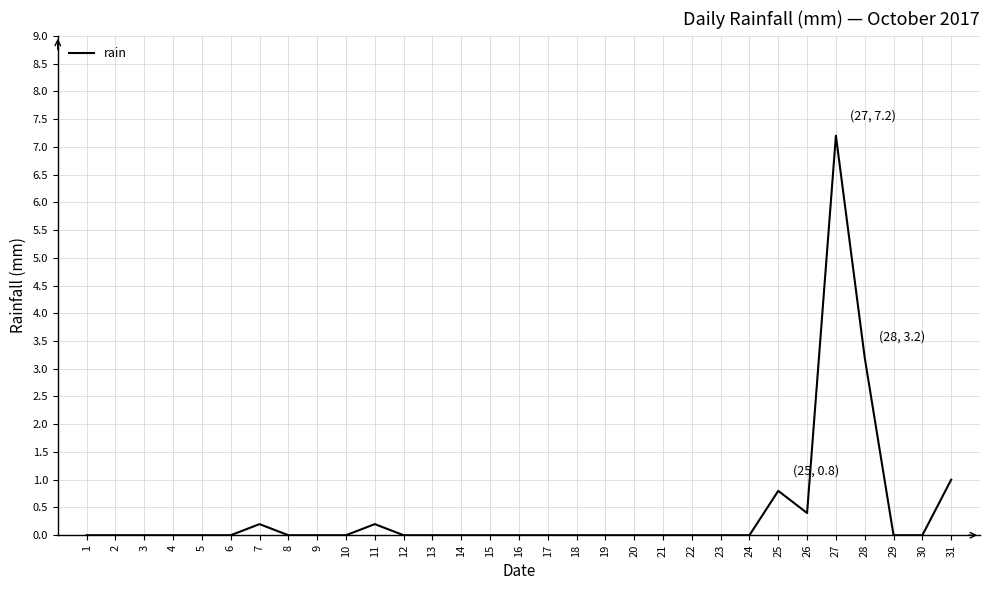

What is the greatest value displayed?

7.2